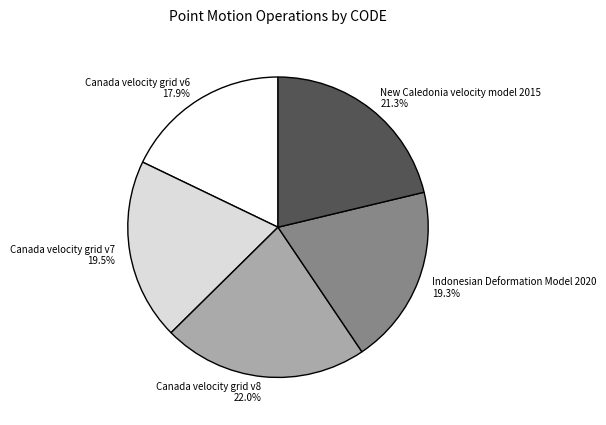

Is there a majority slice in this chart?

No